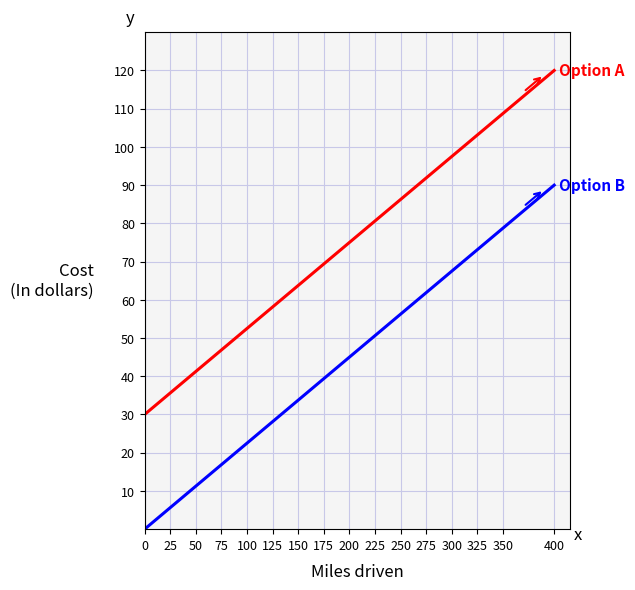

What is the difference between the highest and lowest values at 125?

30.0